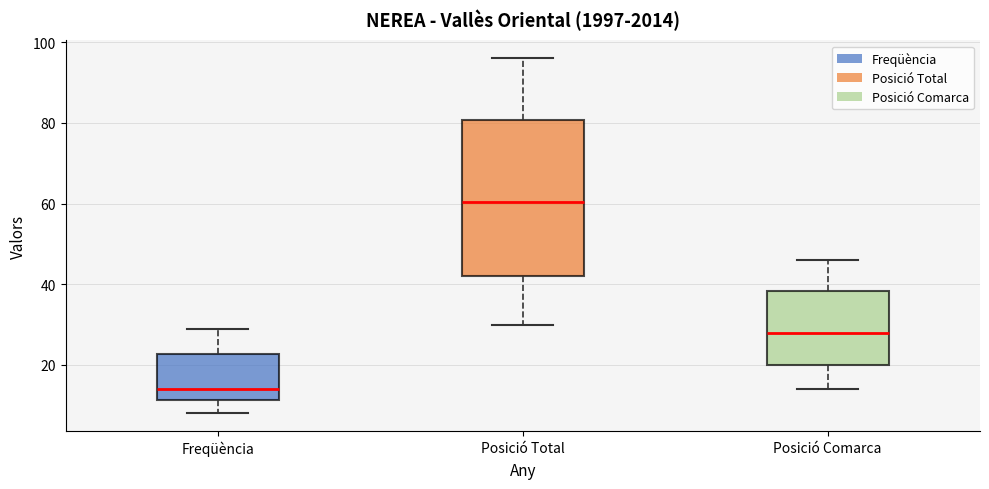

Which box is the tallest, from its lower edge to its upper edge?

Posició Total